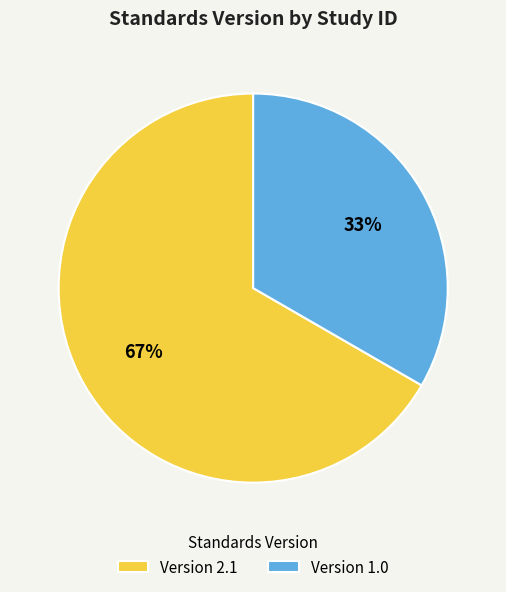

The Version 1.0 slice represents 45% of the pie. True or false?

False